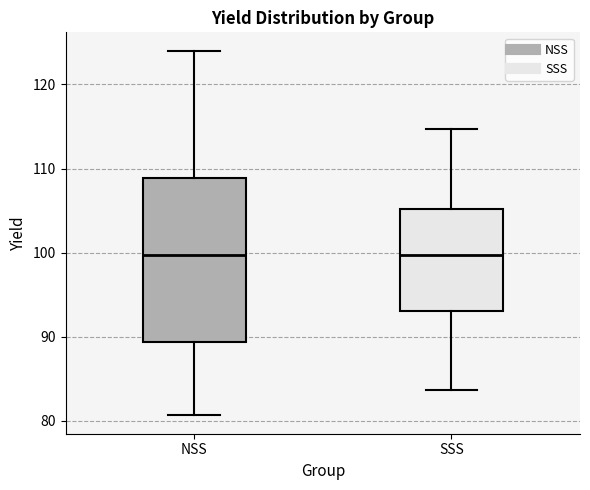

Reading left to right, transcribe this box plot: for each box, give where its median line is, the range the box spans, and where its two whiskers end, as read against the y-axis. The values are not printed on the chart, so give them approximately, as read against the axis.

NSS: median 100, box 89 to 109, whiskers 81 to 124
SSS: median 100, box 93 to 105, whiskers 84 to 115